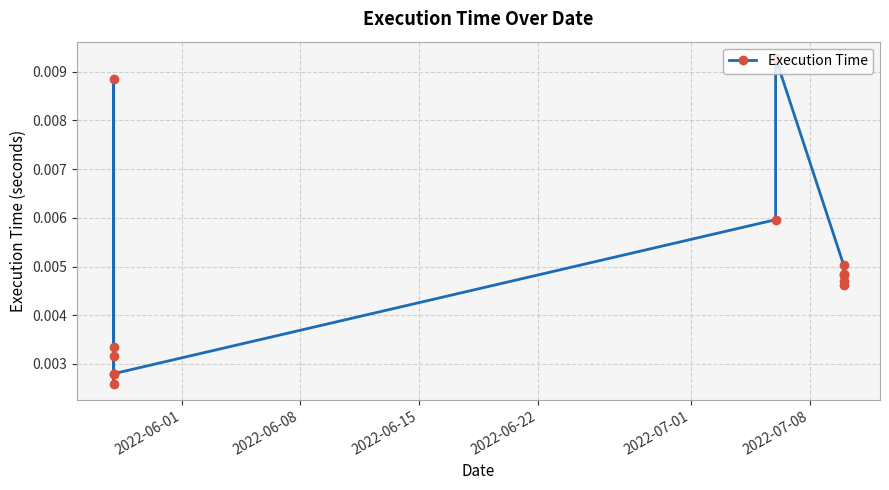

How many lines are shown in the chart?

1